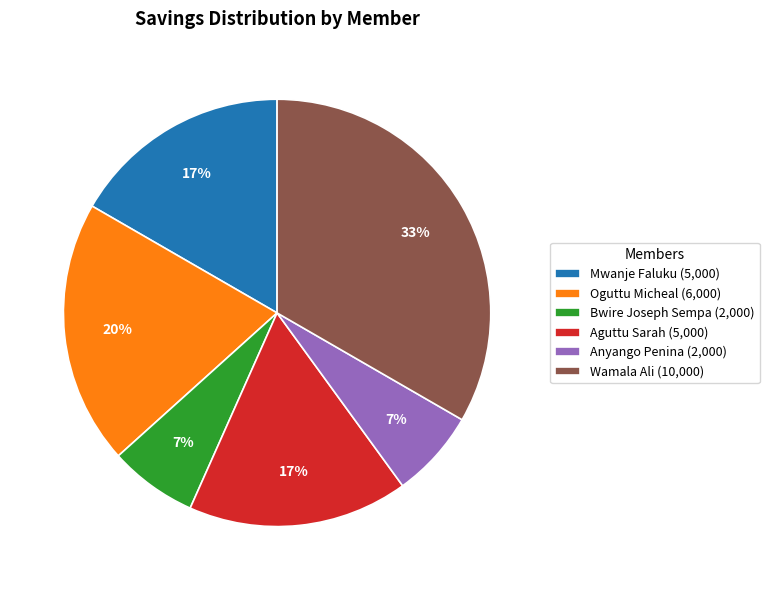

Approximately how many times larger is the value at Mwanje Faluku (5,000) compared to Wamala Ali (10,000)?

0.5